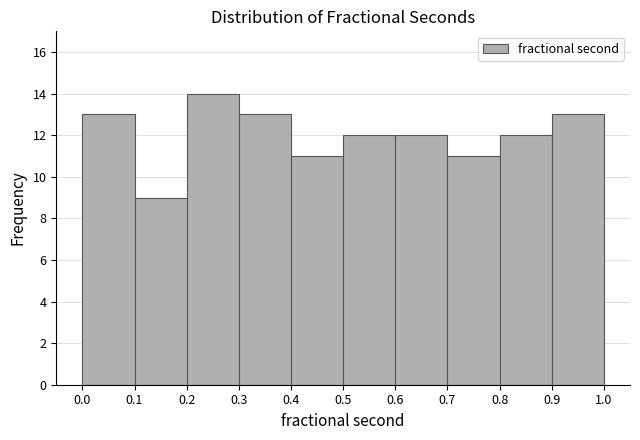

Which range on the x-axis has the tallest bar?

0.2 to 0.3